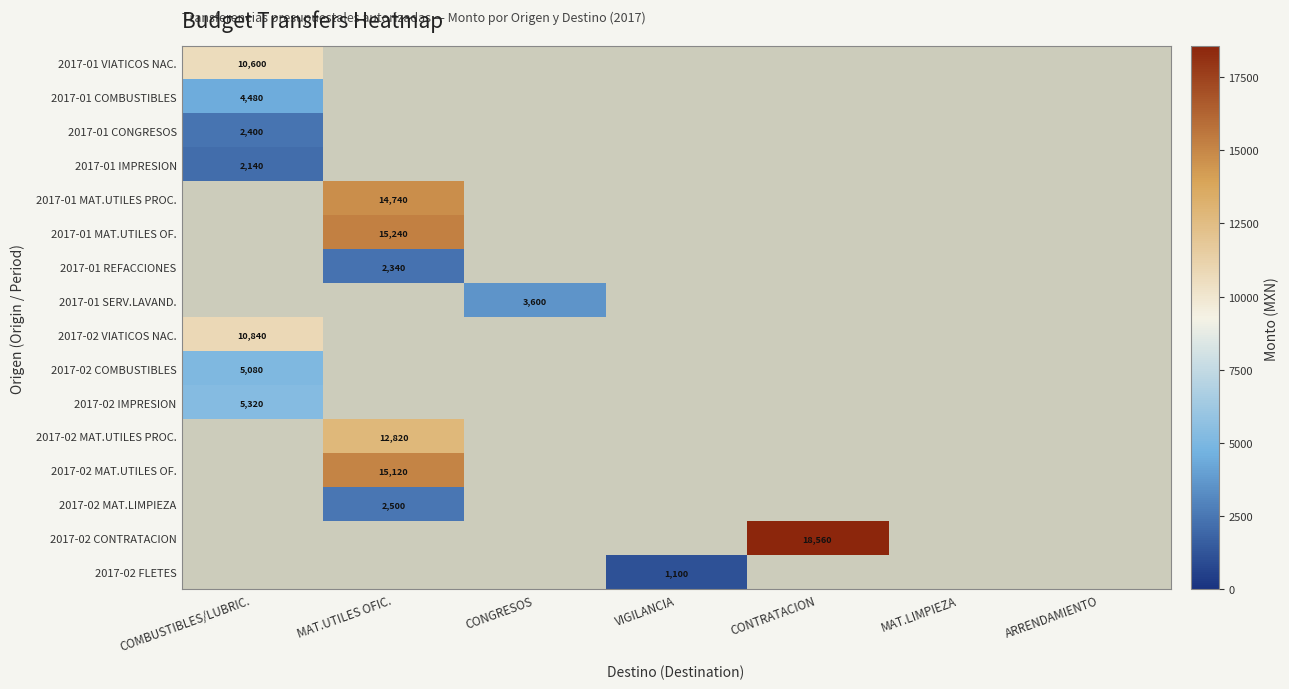

What is the minimum value shown in the chart?

1100.0